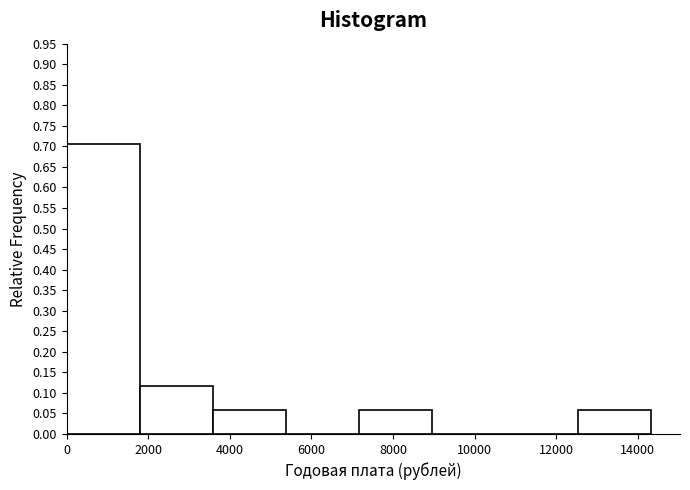

Reading left to right, list every bar in this chart as the range it spans on the x-axis followed by its height. Neither the bar edges nor the heights are printed on the chart, so give them approximately, as read against the axes.

0 to 1800: 0.705
1800 to 3600: 0.120
3600 to 5400: 0.060
5400 to 7200: 0
7200 to 9000: 0.060
9000 to 10800: 0
10800 to 12600: 0
12600 to 14400: 0.060